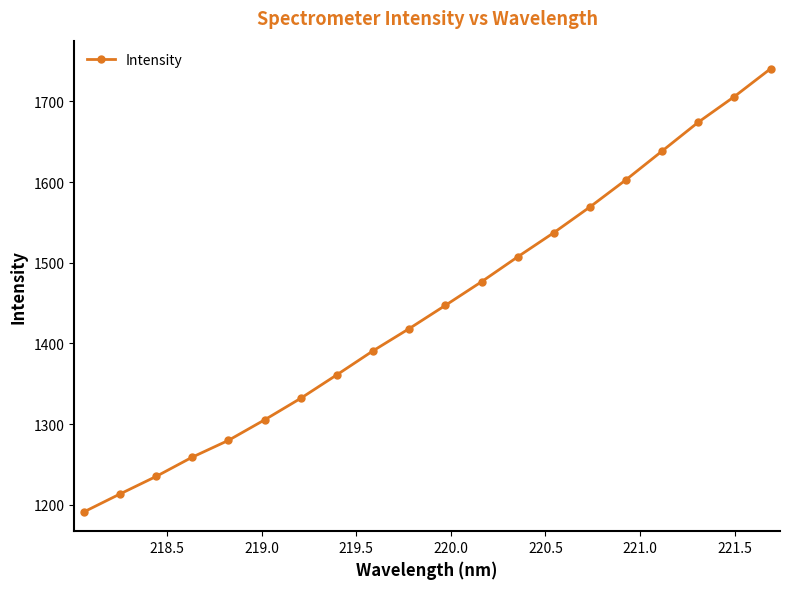

True or false: there are more than 2 points higher than both neighbors.

False